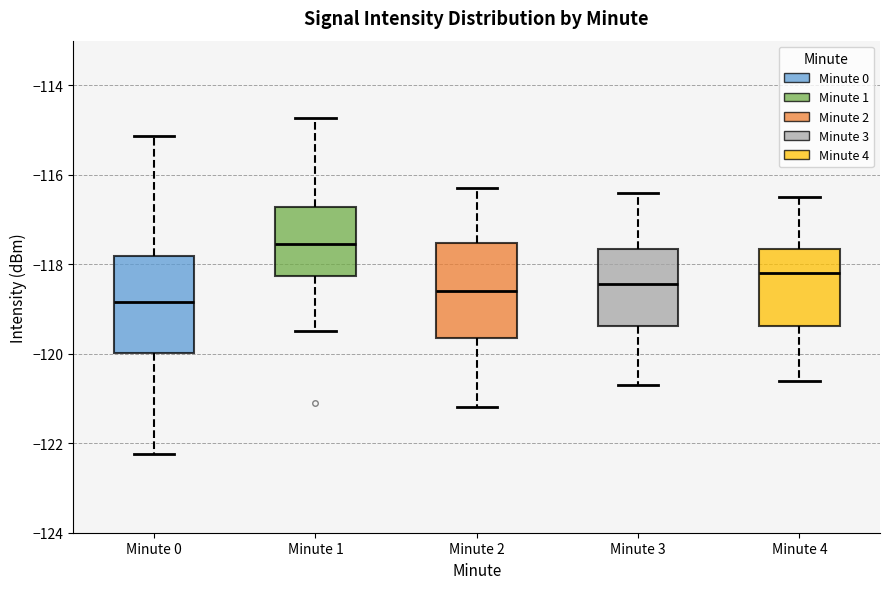

Reading left to right, transcribe this box plot: for each box, give where its median line is, the range the box spans, and where its two whiskers end, as read against the y-axis. The values are not printed on the chart, so give them approximately, as read against the axis.

Minute 0: median -118.8, box -120.0 to -117.8, whiskers -122.2 to -115.2
Minute 1: median -117.6, box -118.2 to -116.8, whiskers -119.4 to -114.8
Minute 2: median -118.6, box -119.6 to -117.6, whiskers -121.2 to -116.2
Minute 3: median -118.4, box -119.4 to -117.6, whiskers -120.6 to -116.4
Minute 4: median -118.2, box -119.4 to -117.6, whiskers -120.6 to -116.4